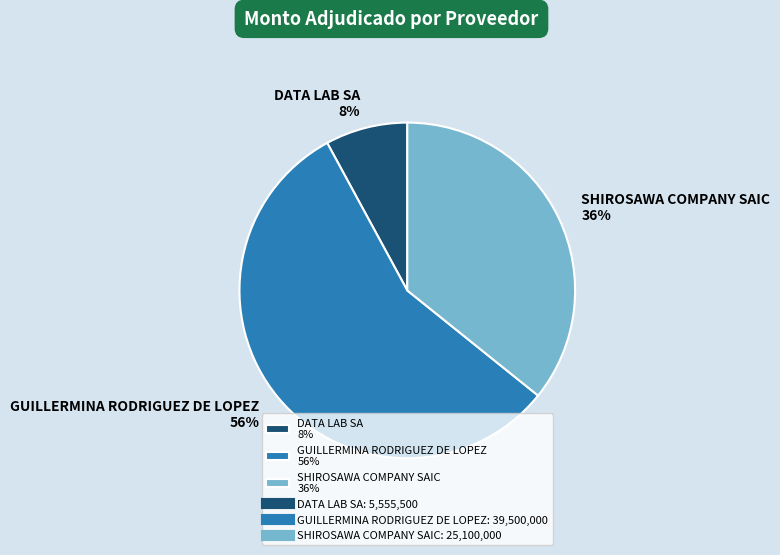

Which slice represents more than half of the pie?

GUILLERMINA RODRIGUEZ DE LOPEZ